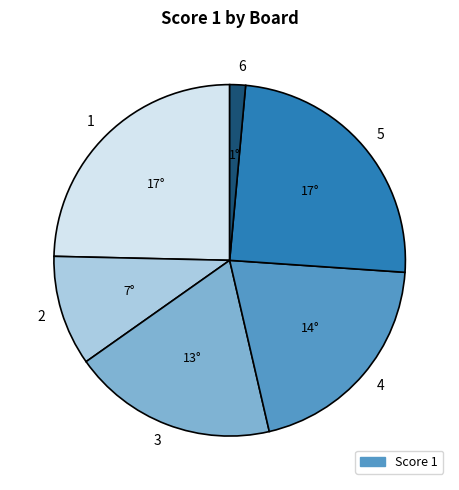

What is the smallest slice in the pie chart?

6